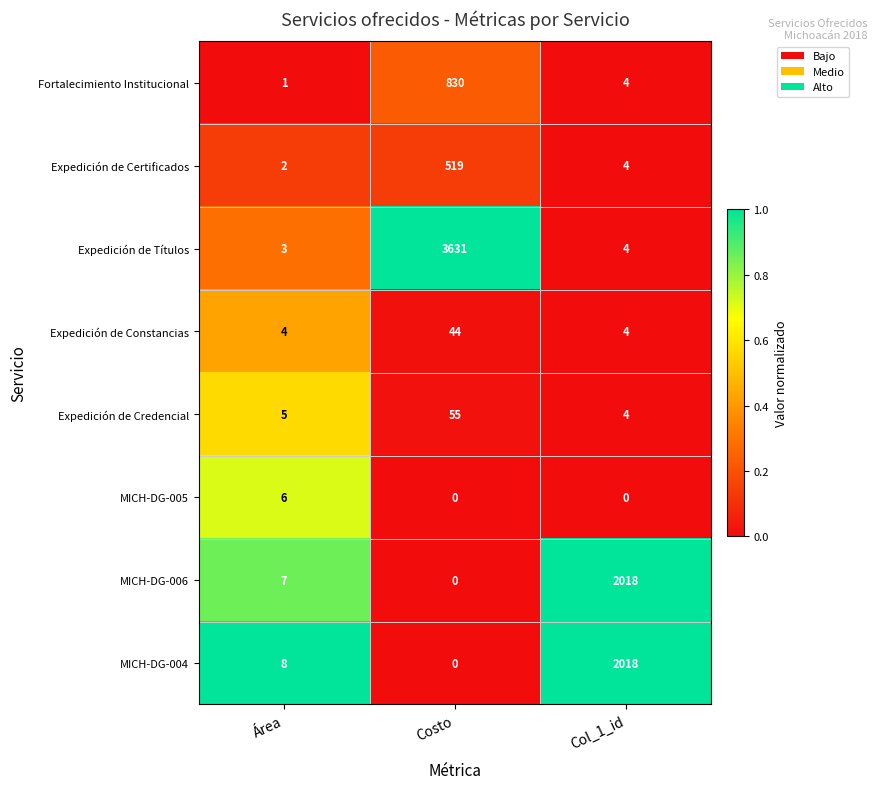

At how many categories does at least one series exceed 0?

3